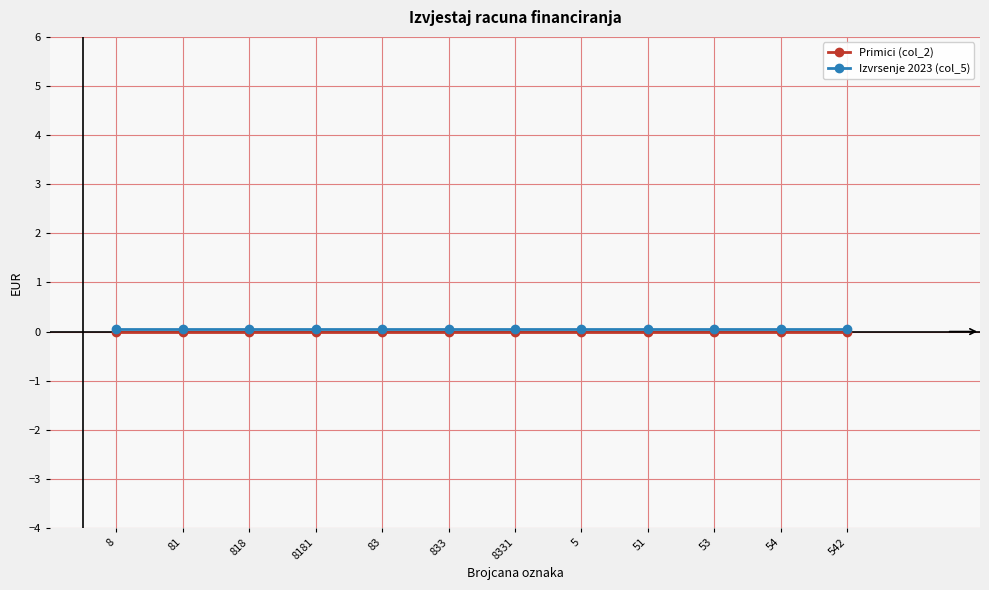

What is the maximum value shown in the chart?

0.1